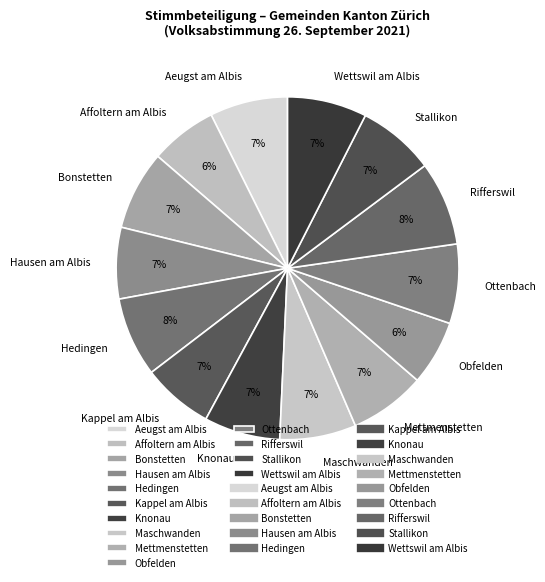

To the nearest percent, what is the combined percentage of Knonau and Kappel am Albis?

14%